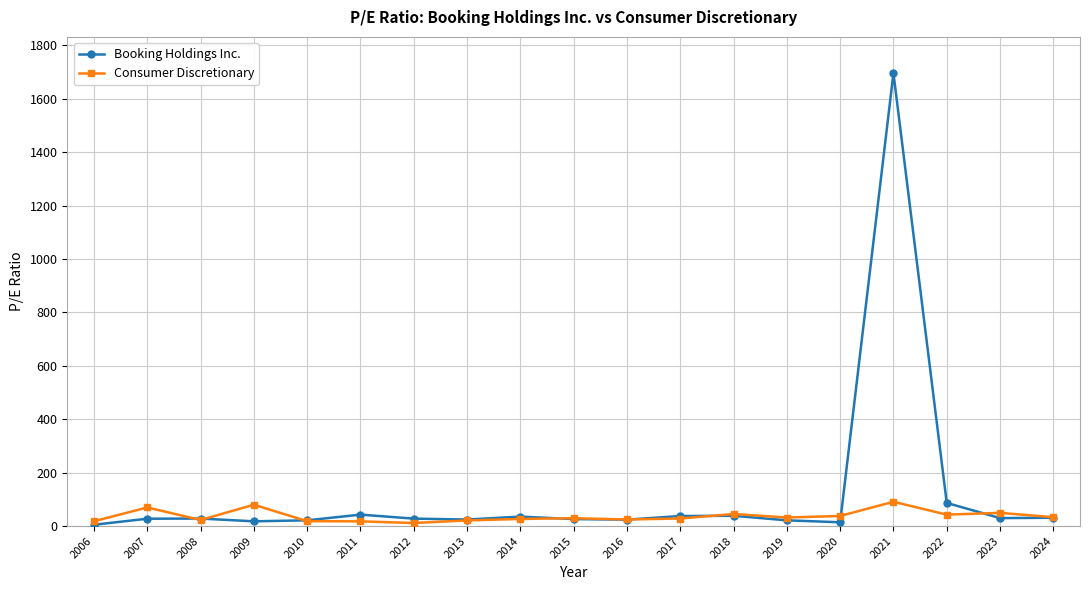

Is it true that Booking Holdings Inc. equals 14.2 at 2020?

True